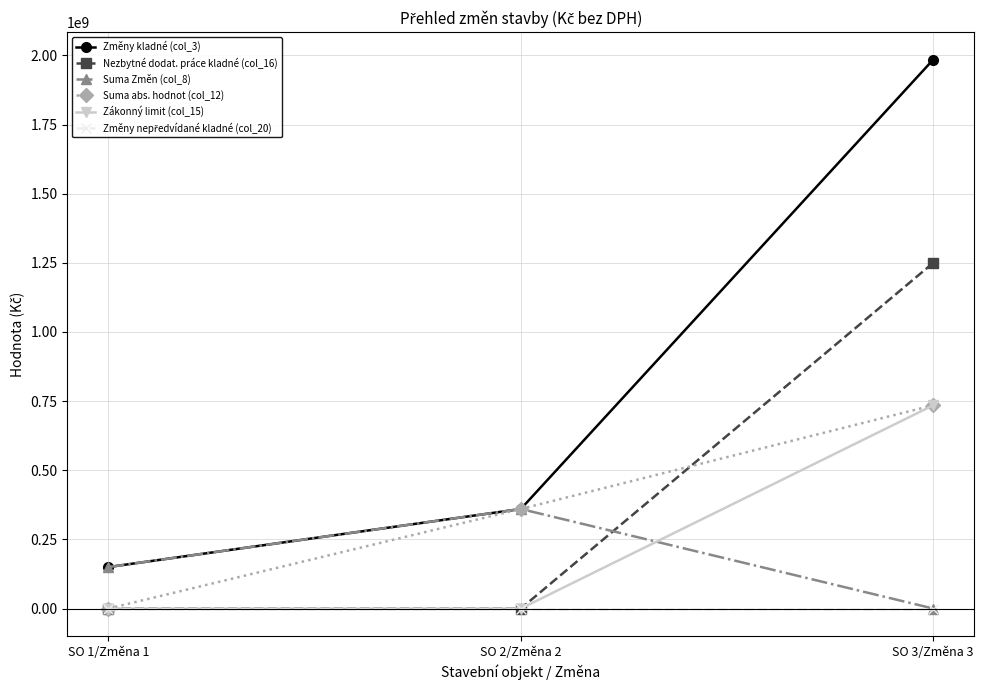

What is the difference between the maximum and minimum values in the Nezbytné dodat. práce kladné (col_16) series?

1250000000